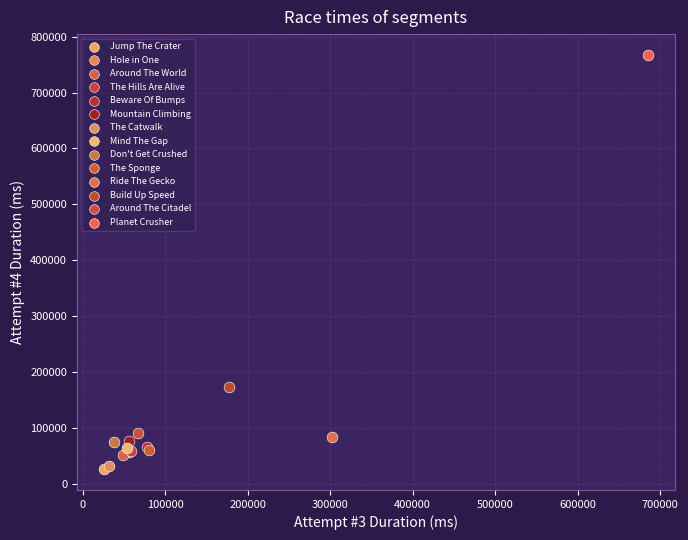

What are all the series names shown in the legend?

Jump The Crater, Hole in One, Around The World, The Hills Are Alive, Beware Of Bumps, Mountain Climbing, The Catwalk, Mind The Gap, Don't Get Crushed, The Sponge, Ride The Gecko, Build Up Speed, Around The Citadel, Planet Crusher